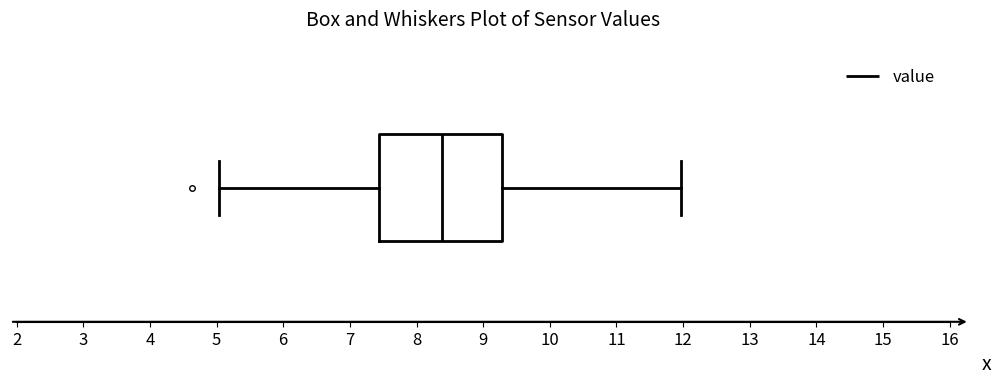

Read this box plot against the x-axis: the position of the median line, the range covered by the box, and the ends of both whiskers. The values are not printed on the chart, so give them approximately, as read against the axis.

median 8.4, box 7.4 to 9.3, whiskers 5.0 to 12.0